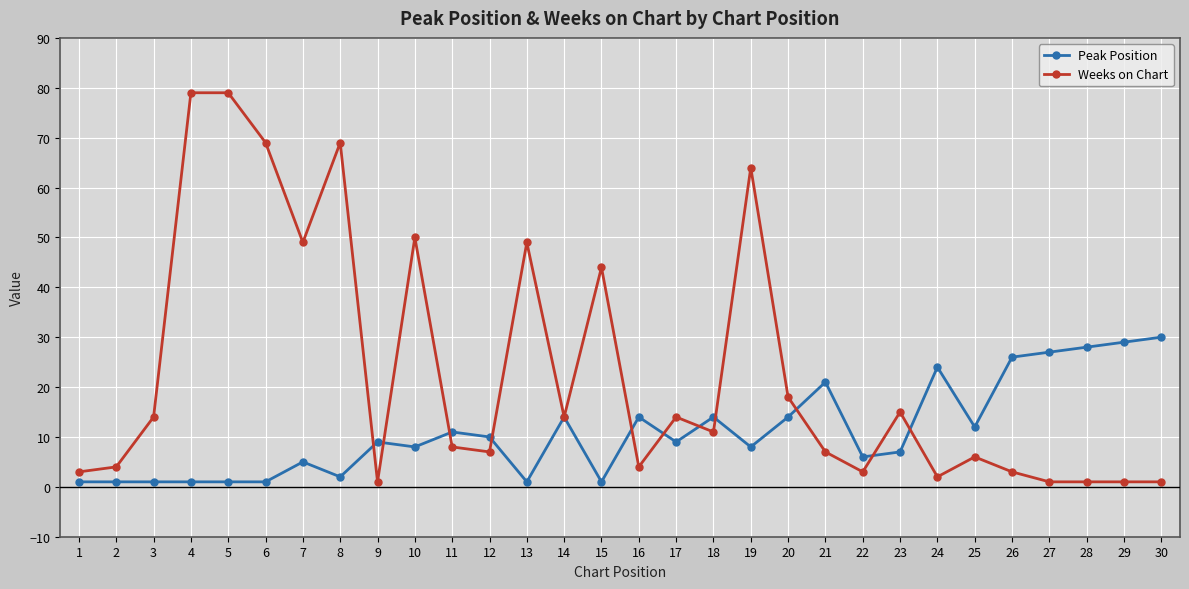

The value of Peak Position at 27 is 48. True or false?

False